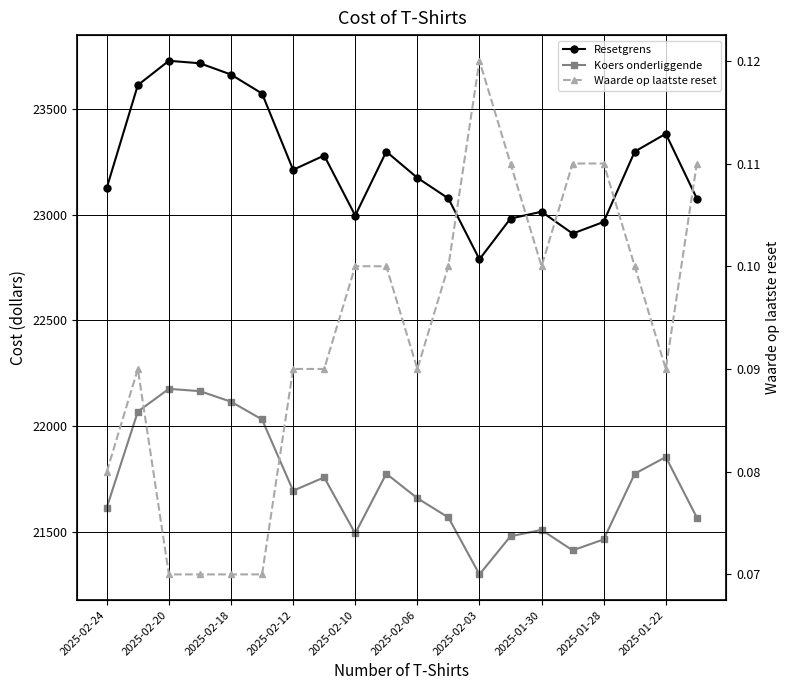

Rank the series by their maximum value, from highest to lowest.

Resetgrens, Koers onderliggende, Waarde op laatste reset